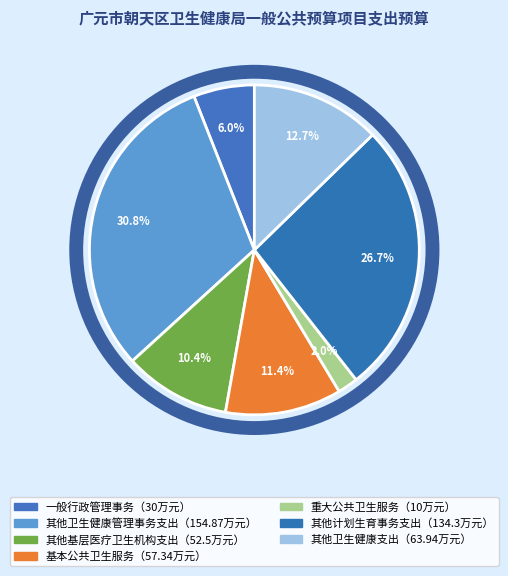

How many slices are in this pie chart?

7